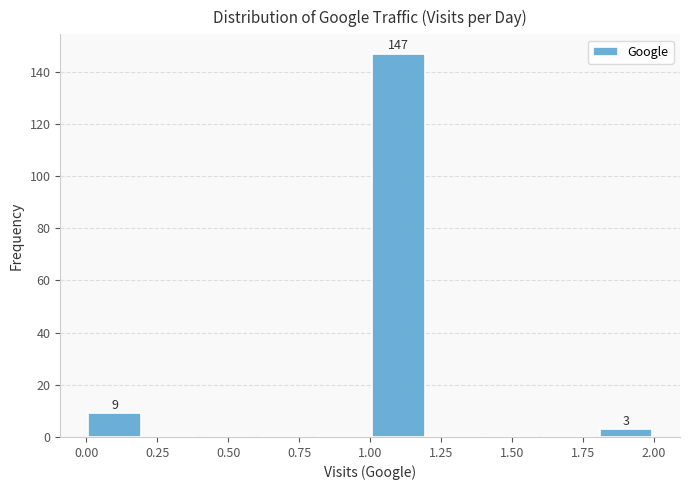

Over which range of the x-axis is the bar tallest?

1.0 to 1.2